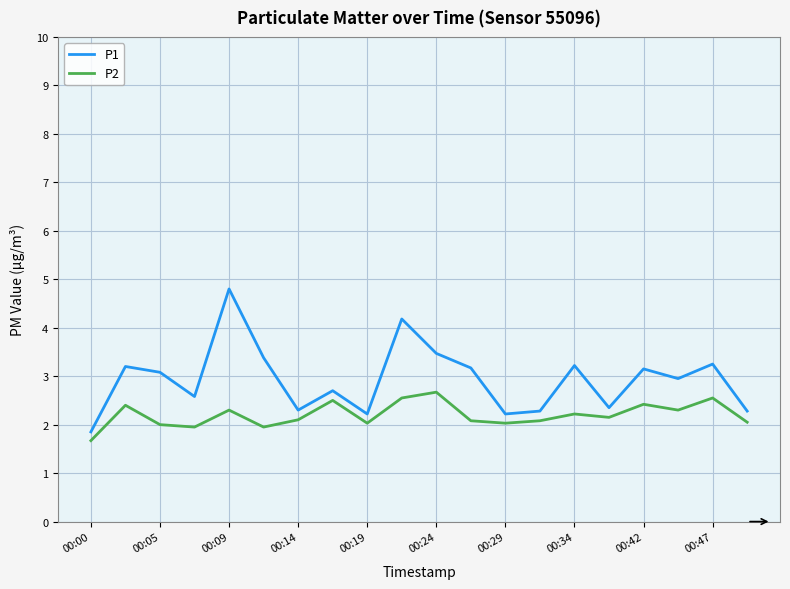

In P2, how many points are lower than both neighbors (excluding endpoints)?

6